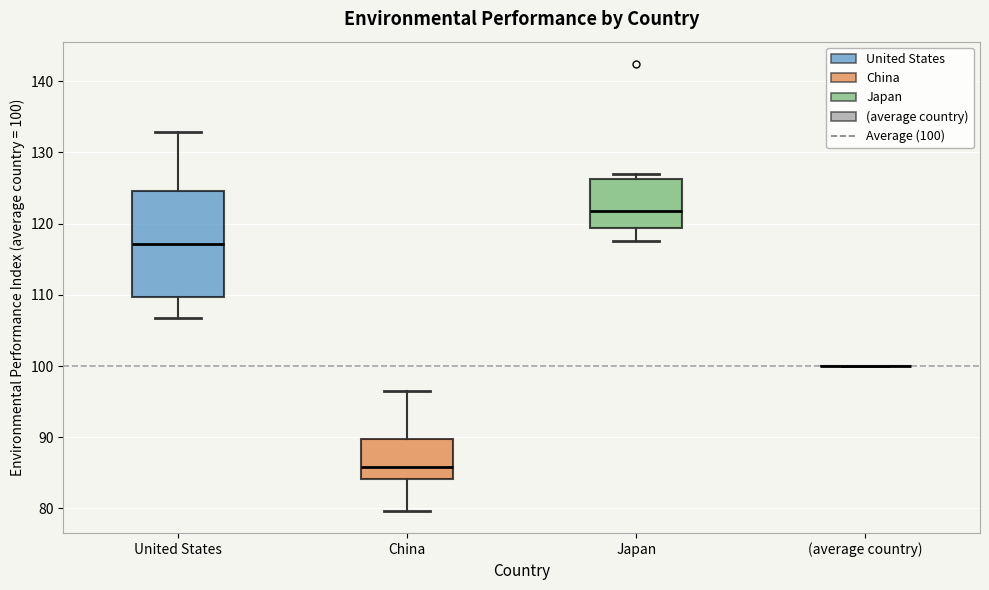

Where is the upper edge of the box for China on the y-axis? The values are not printed on the chart, so give them approximately, as read against the axis.

90